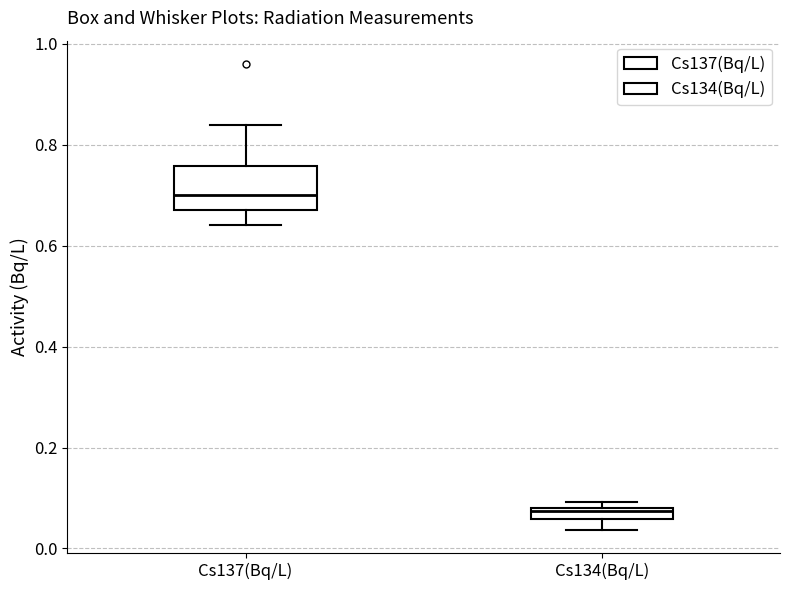

Where does the lower whisker of the box for Cs134(Bq/L) end on the y-axis? The values are not printed on the chart, so give them approximately, as read against the axis.

0.04